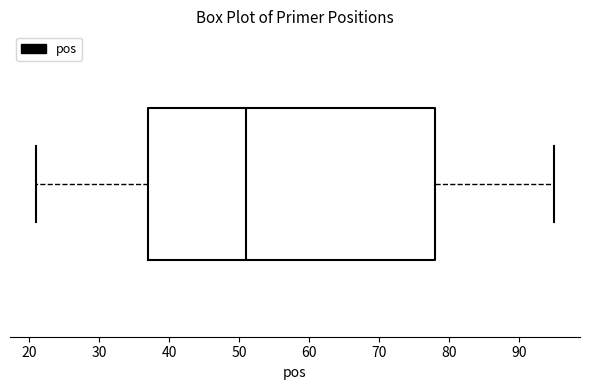

Read this box plot against the x-axis: the position of the median line, the range covered by the box, and the ends of both whiskers. The values are not printed on the chart, so give them approximately, as read against the axis.

median 51, box 37 to 78, whiskers 21 to 95